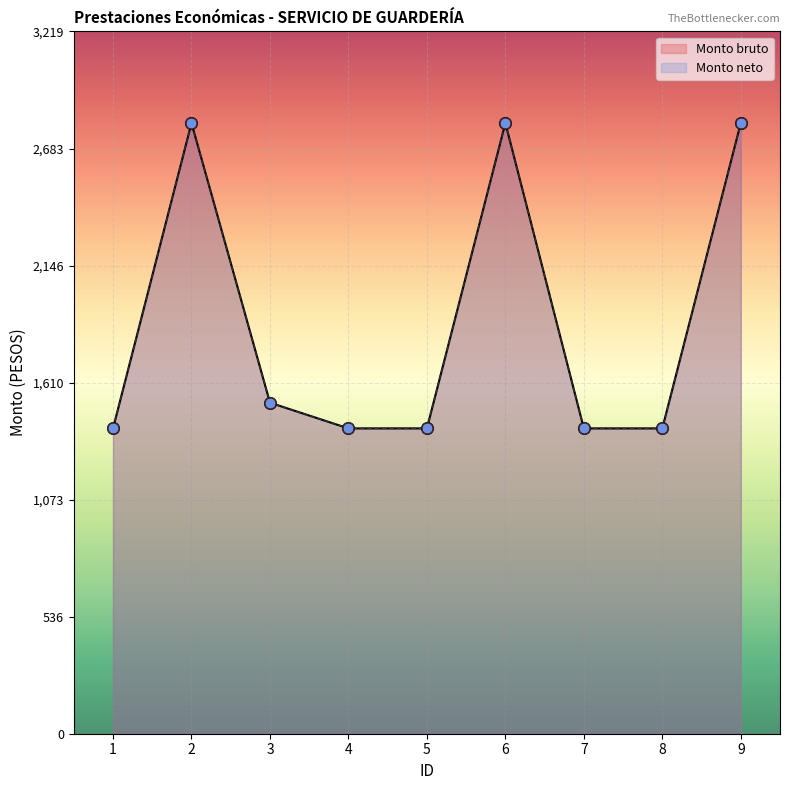

What are all the series names shown in the legend?

Monto bruto, Monto neto